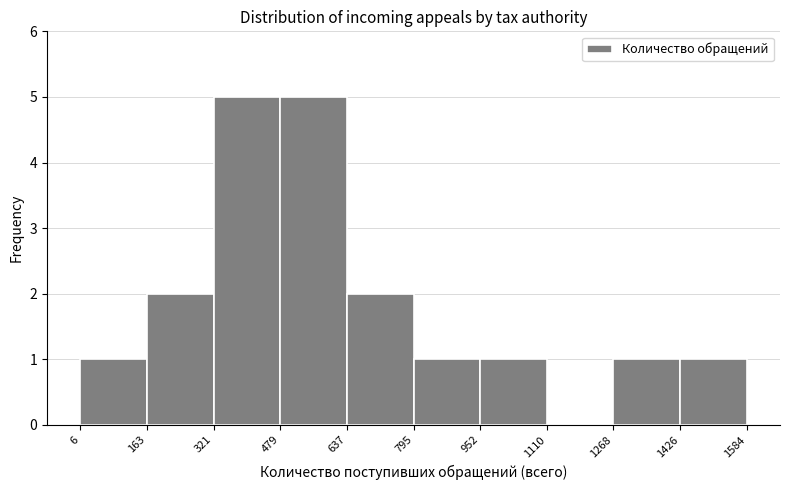

Reading left to right, list every bar in this chart as the range it spans on the x-axis followed by its height. The values are not printed on the chart, so give them approximately, as read against the axis.

6 to 163: 1
163 to 321: 2
321 to 479: 5
479 to 637: 5
637 to 795: 2
795 to 952: 1
952 to 1110: 1
1110 to 1268: 0
1268 to 1426: 1
1426 to 1584: 1